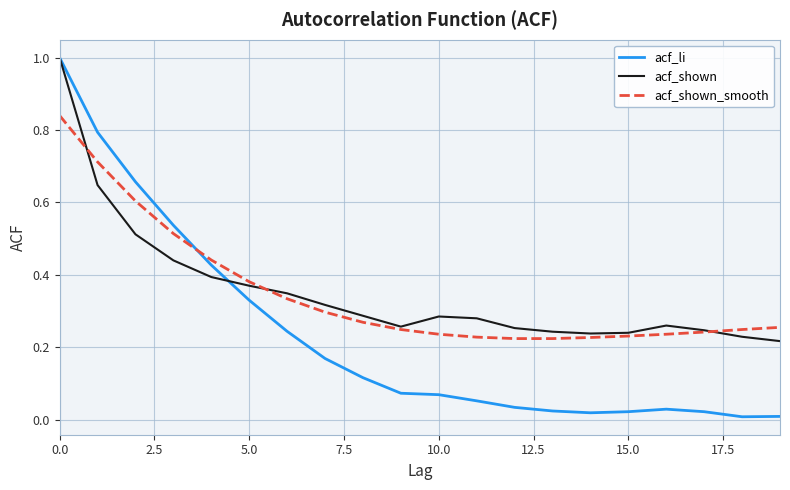

Which series has the widest spread of values?

acf_li